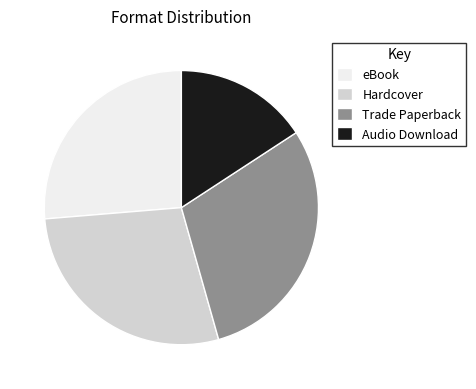

Does Trade Paperback represent more than half of the total?

No